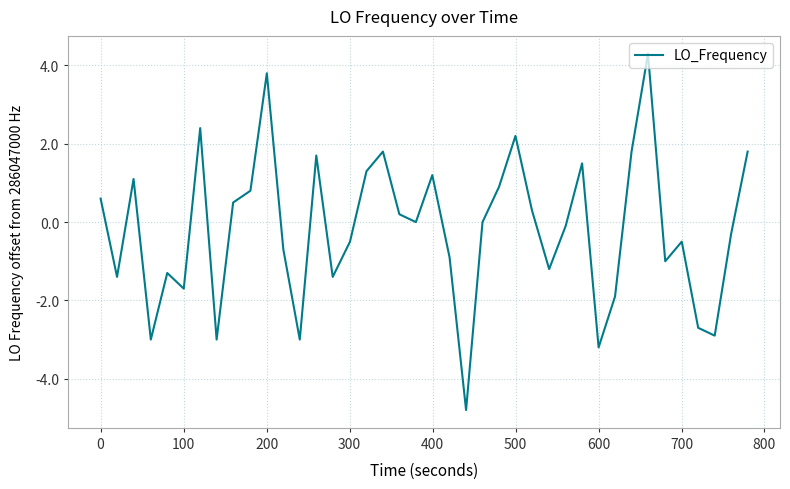

What is the smallest value displayed?

-4.8